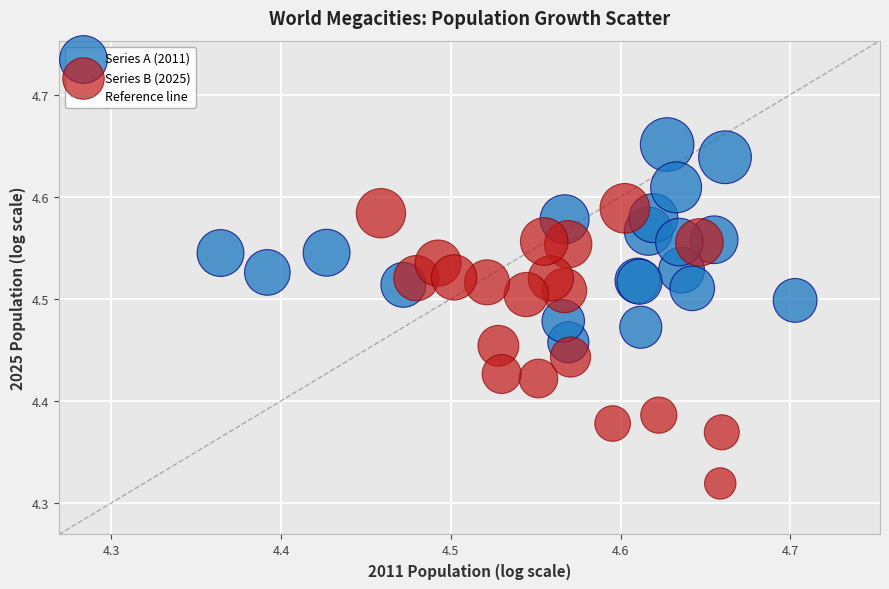

Which series reaches the minimum Y coordinate?

Series B (2025)